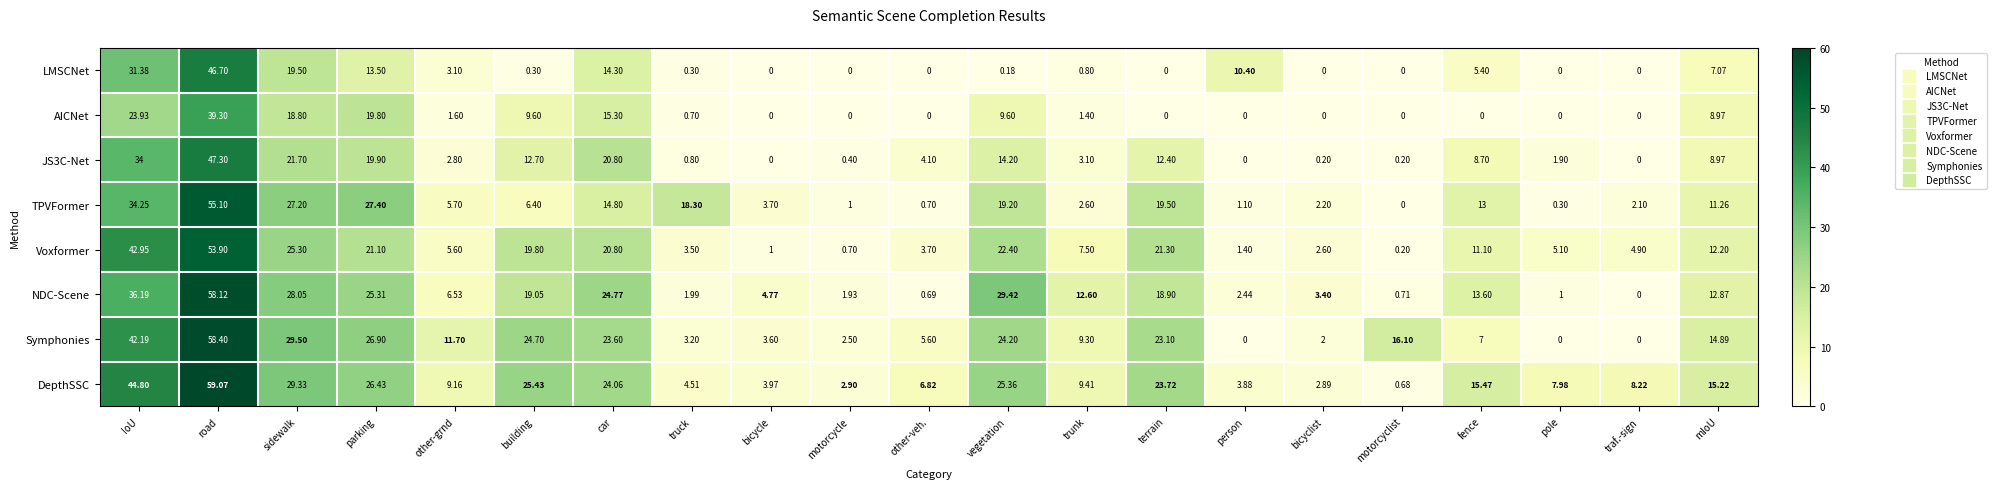

What is the total value across all series at trunk?

46.7